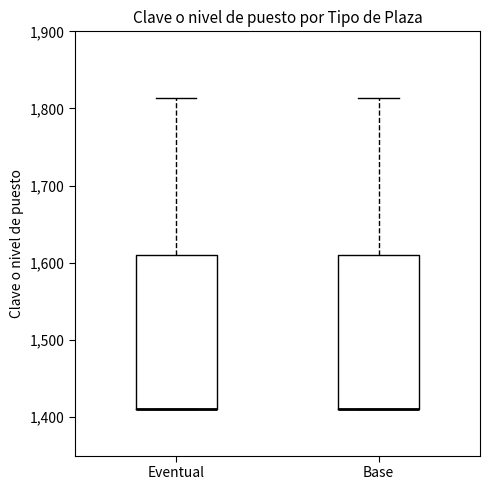

Where is the upper edge of the box for Base on the y-axis? The values are not printed on the chart, so give them approximately, as read against the axis.

1610